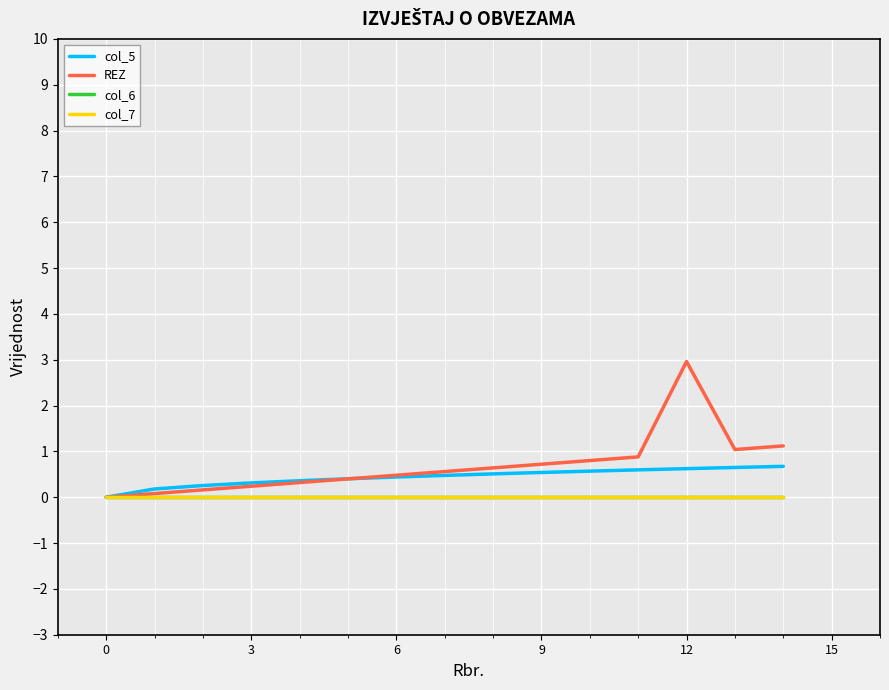

True or false: col_6 has more than 0 interior local peaks.

False